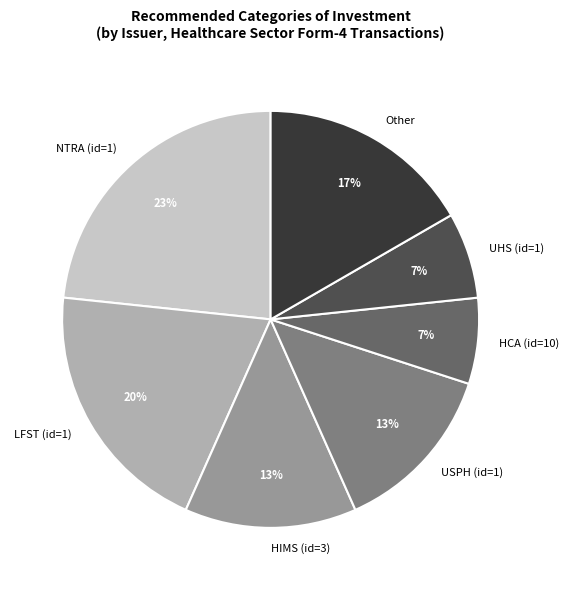

The USPH (id=1) slice represents 13% of the pie. True or false?

True